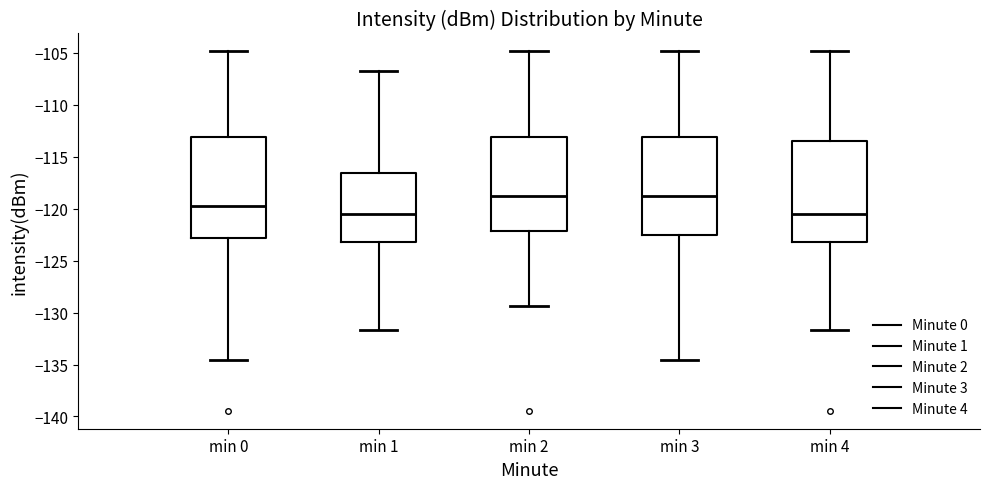

Reading left to right, read every box against the y-axis: the position of its median line, the range the box covers, and the ends of its whiskers. The values are not printed on the chart, so give them approximately, as read against the axis.

min 0: median -119.5, box -123.0 to -113.0, whiskers -134.5 to -105.0
min 1: median -120.5, box -123.0 to -116.5, whiskers -131.5 to -107.0
min 2: median -119.0, box -122.0 to -113.0, whiskers -129.5 to -105.0
min 3: median -119.0, box -122.5 to -113.0, whiskers -134.5 to -105.0
min 4: median -120.5, box -123.0 to -113.5, whiskers -131.5 to -105.0